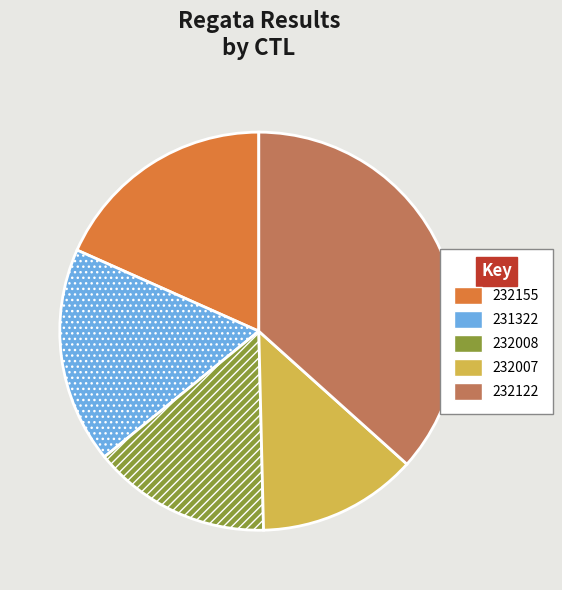

True or false: 232122 accounts for 37% of the total.

True